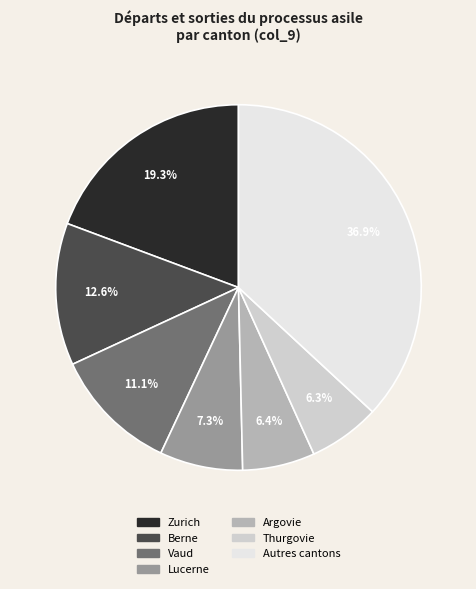

Is there a majority slice in this chart?

No